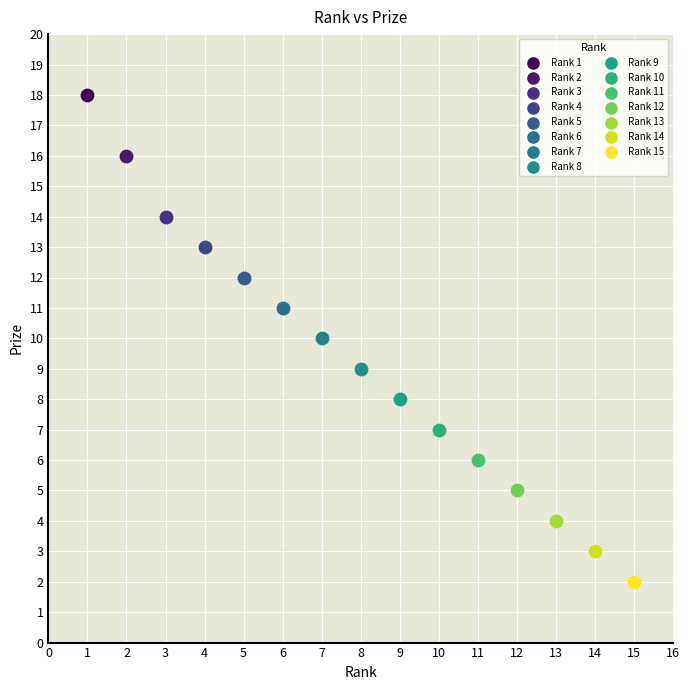

What are all the series names shown in the legend?

Rank 1, Rank 2, Rank 3, Rank 4, Rank 5, Rank 6, Rank 7, Rank 8, Rank 9, Rank 10, Rank 11, Rank 12, Rank 13, Rank 14, Rank 15